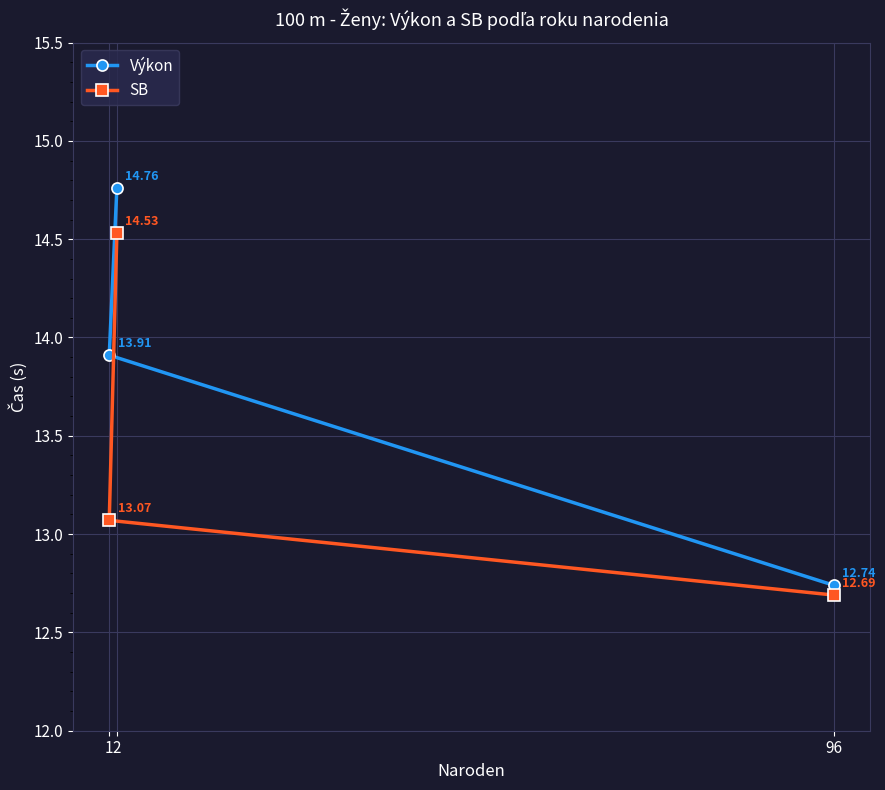

Does the chart display data point markers on the line(s)?

Yes